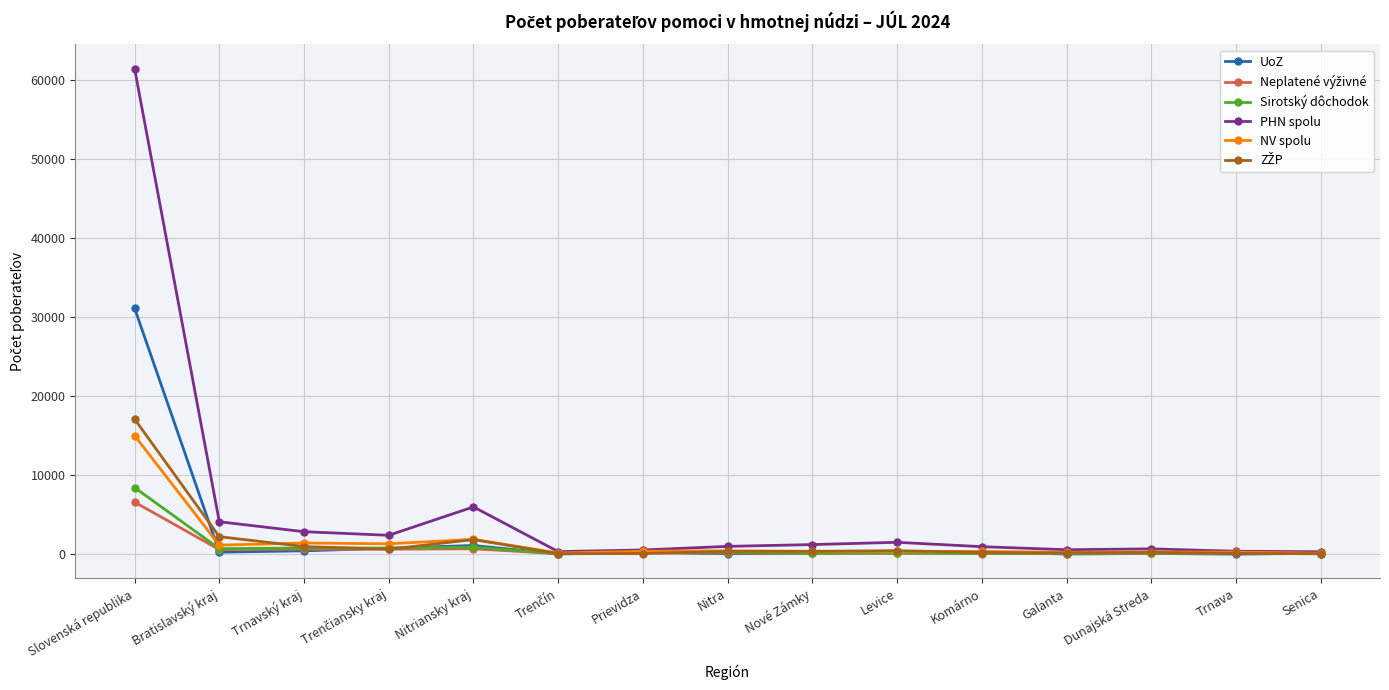

What is the difference between the Sirotský dôchodok values at Nové Zámky and Komárno?

34